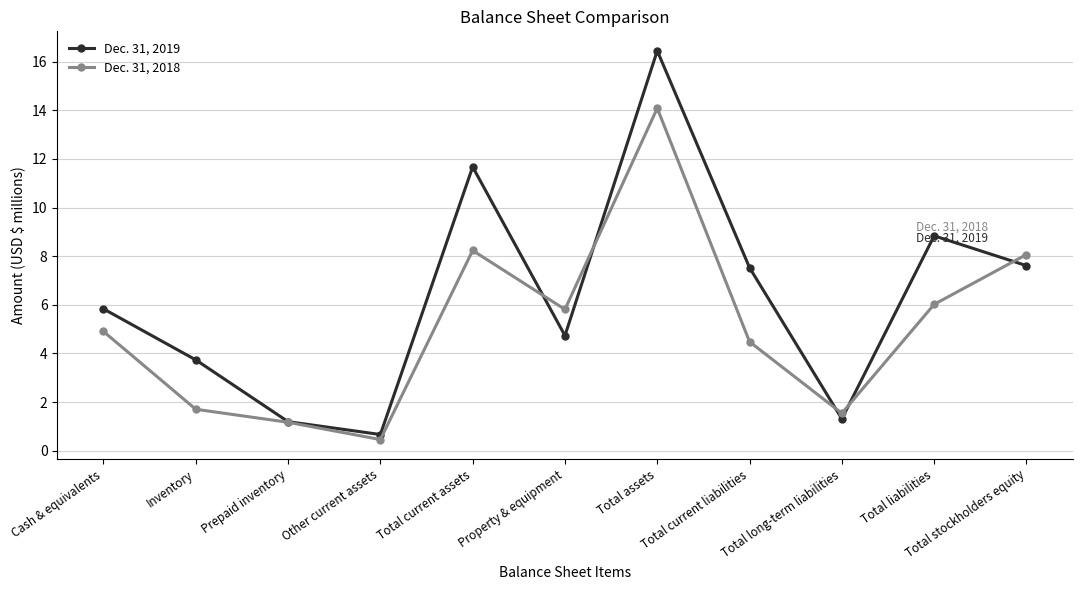

At which category does Dec. 31, 2019 reach its first local valley?

Other current assets